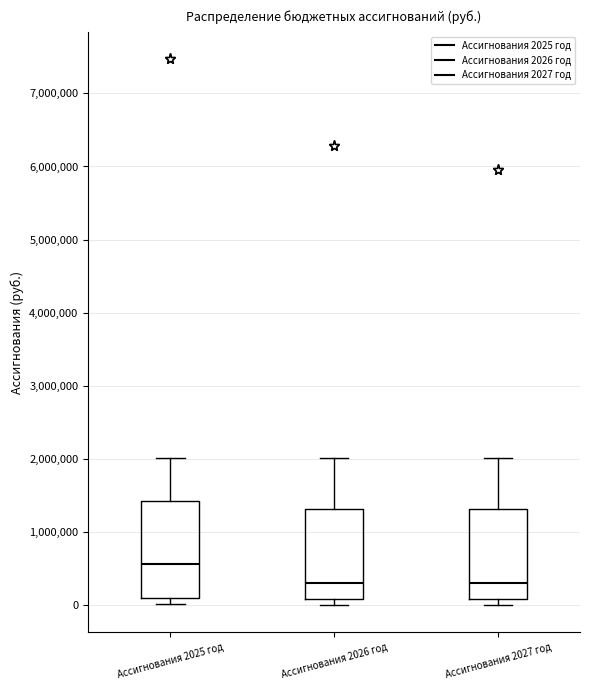

Reading left to right, transcribe this box plot: for each box, give where its median line is, the range the box spans, and where its two whiskers end, as read against the y-axis. The values are not printed on the chart, so give them approximately, as read against the axis.

Ассигнования 2025 год: median 600000, box 100000 to 1400000, whiskers 0 to 2000000
Ассигнования 2026 год: median 300000, box 100000 to 1300000, whiskers 0 to 2000000
Ассигнования 2027 год: median 300000, box 100000 to 1300000, whiskers 0 to 2000000